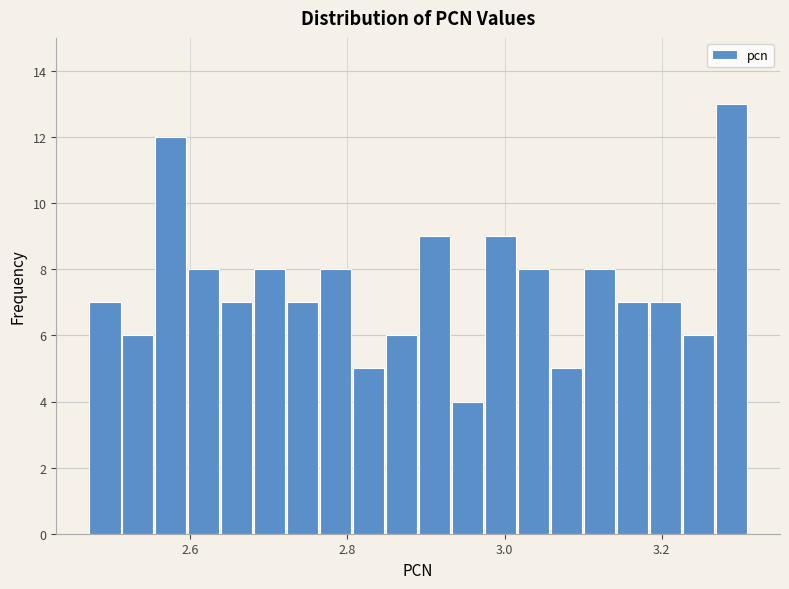

Around what value on the x-axis is the tallest bar? Give the approximate position of its centre, as read against the axis.

3.28